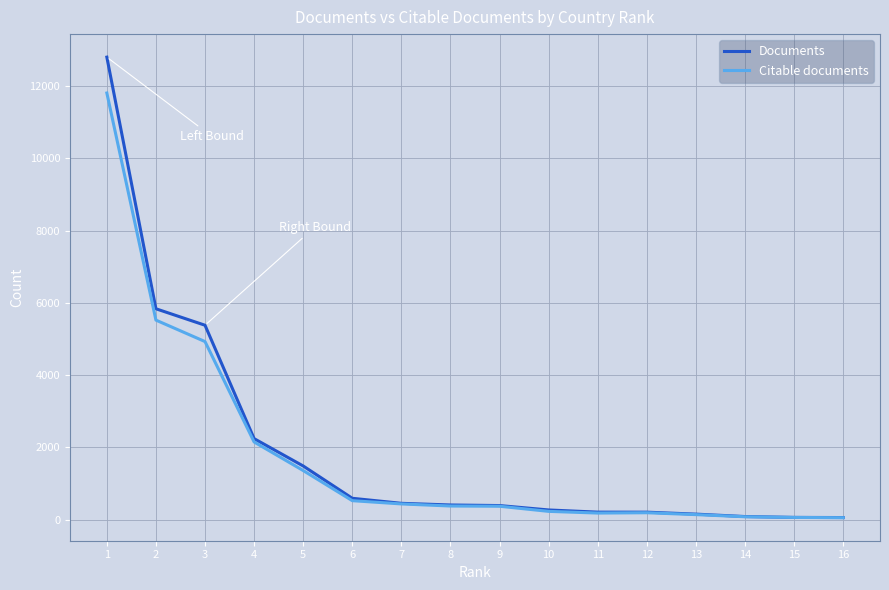

The value of Documents at 13 is 156. True or false?

True